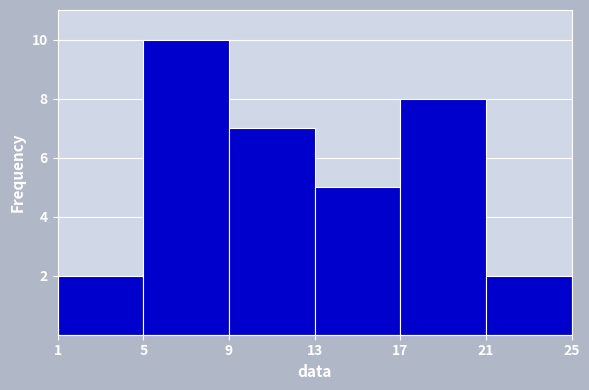

Which range on the x-axis has the tallest bar?

5 to 9